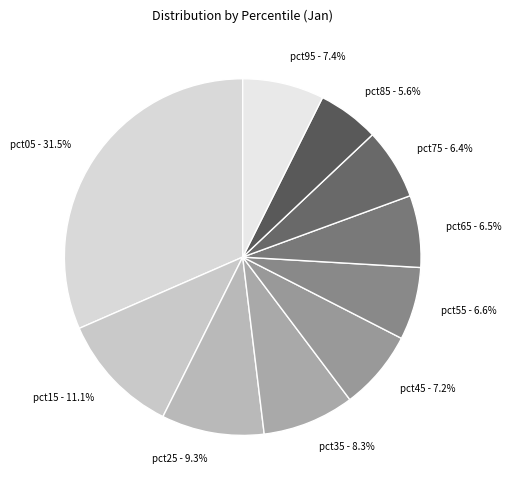

To the nearest percent, what percentage of the pie is pct15?

11%